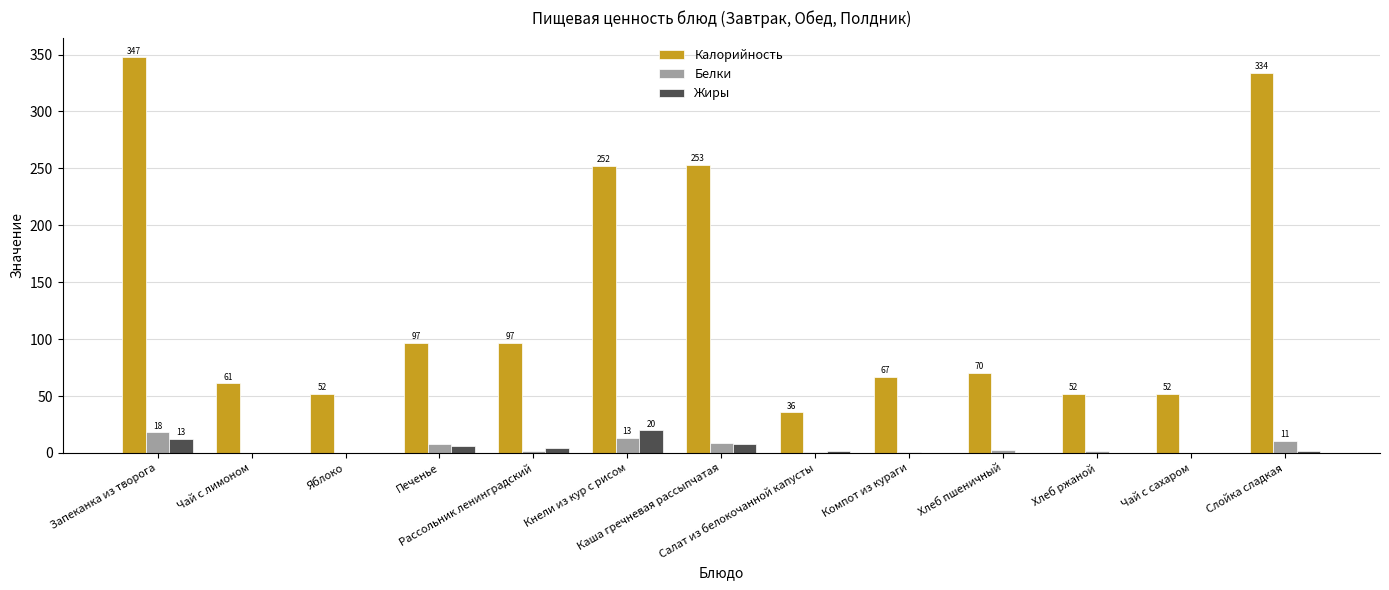

At which label does Калорийность reach its peak?

Запеканка из творога